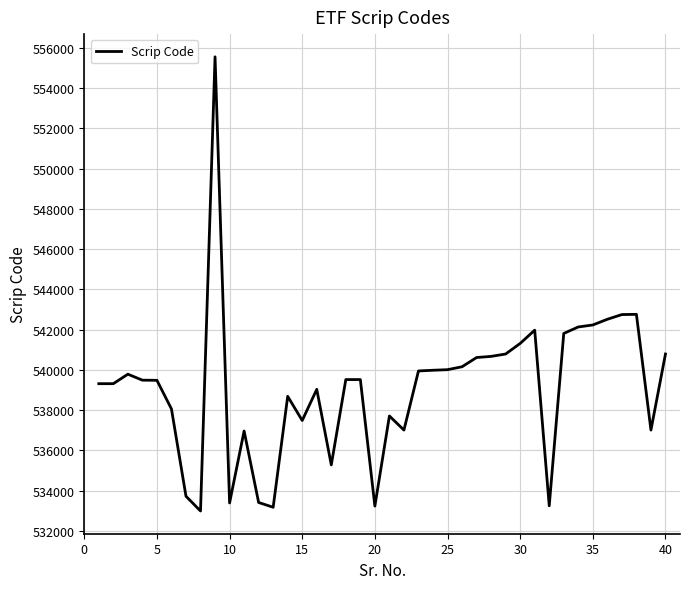

What is the greatest value displayed?

555555